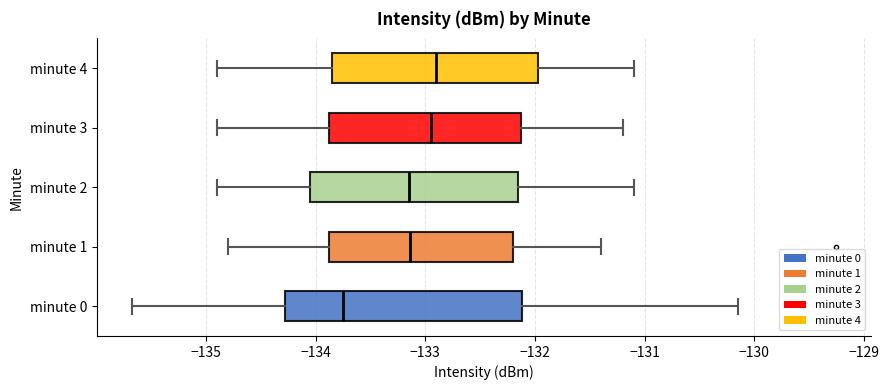

Reading bottom to top, read every box against the x-axis: the position of its median line, the range the box covers, and the ends of its whiskers. The values are not printed on the chart, so give them approximately, as read against the axis.

minute 0: median -133.7, box -134.3 to -132.1, whiskers -135.7 to -130.2
minute 1: median -133.1, box -133.9 to -132.2, whiskers -134.8 to -131.4
minute 2: median -133.1, box -134.0 to -132.1, whiskers -134.9 to -131.1
minute 3: median -132.9, box -133.9 to -132.1, whiskers -134.9 to -131.2
minute 4: median -132.9, box -133.8 to -132.0, whiskers -134.9 to -131.1